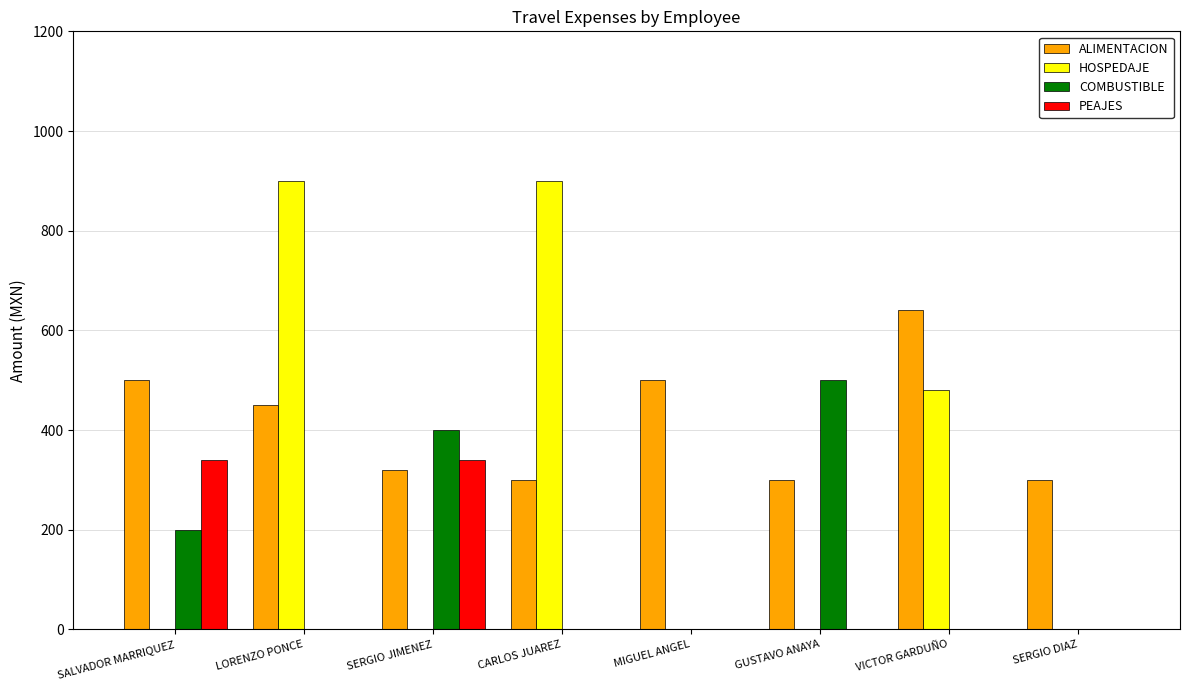

What is the sum of all COMBUSTIBLE values?

1100